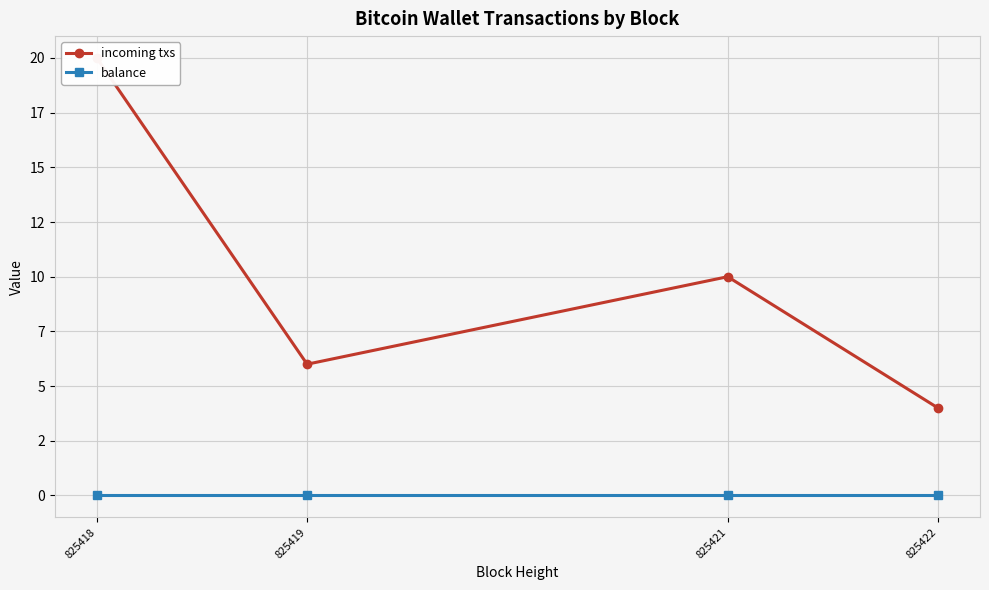

Rank the series by their maximum value, from highest to lowest.

incoming txs, balance